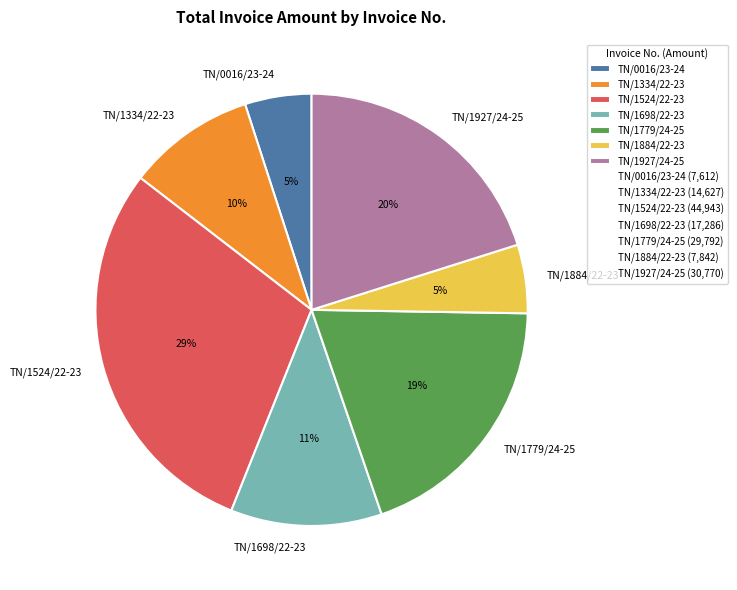

Which has a higher value, TN/1927/24-25 or TN/1524/22-23?

TN/1524/22-23